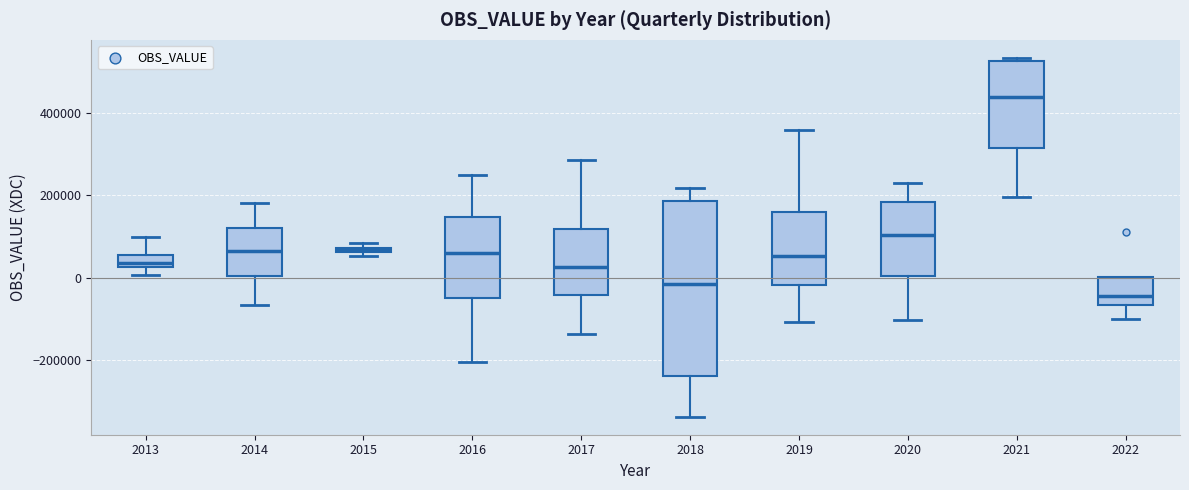

Where does the median line of the box at x = 2019 sit on the y-axis? The values are not printed on the chart, so give them approximately, as read against the axis.

60000